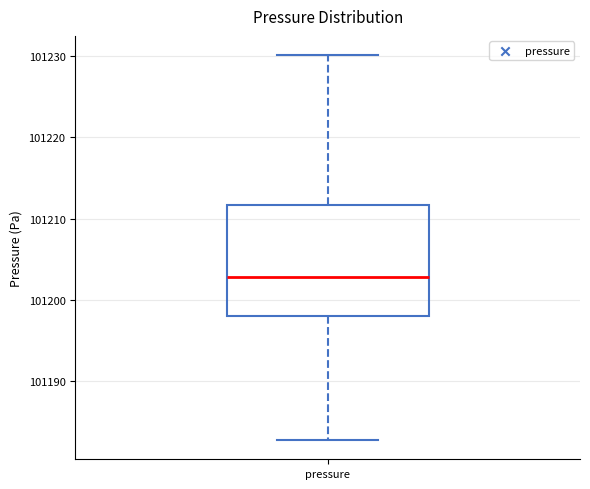

Read this box plot against the y-axis: the position of the median line, the range covered by the box, and the ends of both whiskers. The values are not printed on the chart, so give them approximately, as read against the axis.

median 101203, box 101198 to 101212, whiskers 101183 to 101230